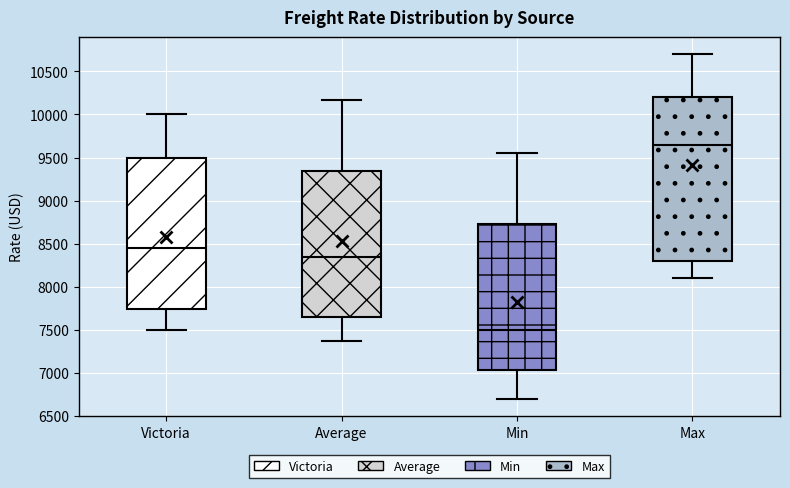

Reading left to right, transcribe this box plot: for each box, give where its median line is, the range the box spans, and where its two whiskers end, as read against the y-axis. The values are not printed on the chart, so give them approximately, as read against the axis.

Victoria: median 8450, box 7750 to 9500, whiskers 7500 to 10000
Average: median 8350, box 7650 to 9350, whiskers 7350 to 10150
Min: median 7500, box 7050 to 8750, whiskers 6700 to 9550
Max: median 9650, box 8300 to 10200, whiskers 8100 to 10700